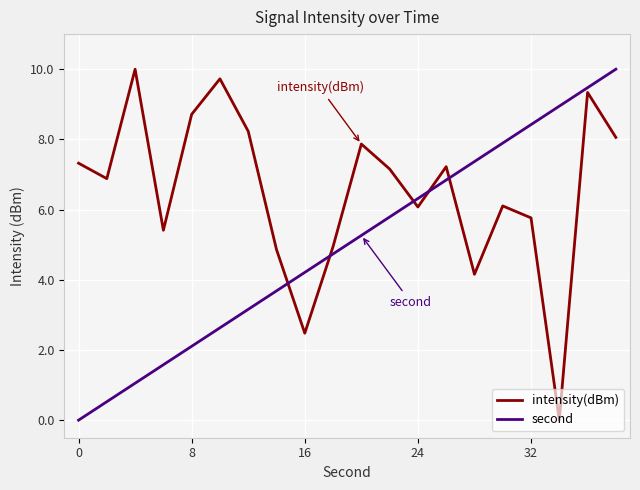

What is the highest value of the second series?

10.0